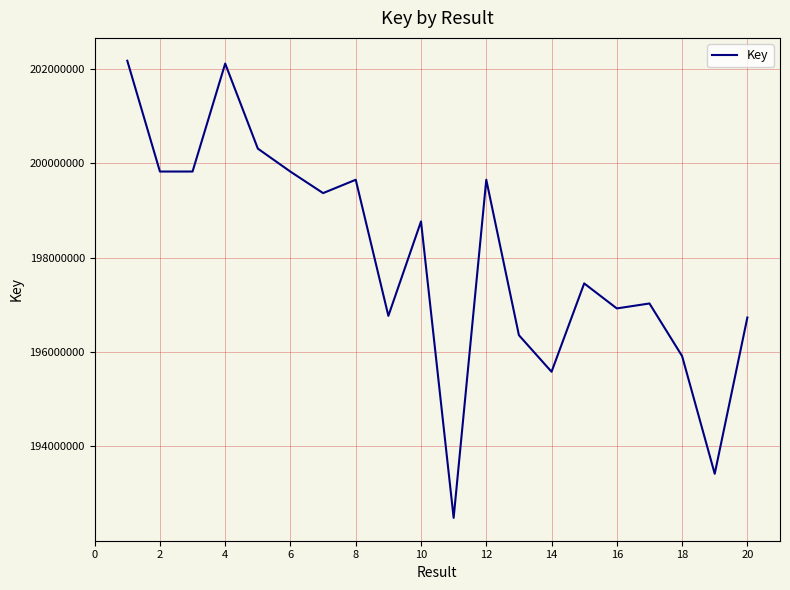

What is the maximum value shown in the chart?

202169777